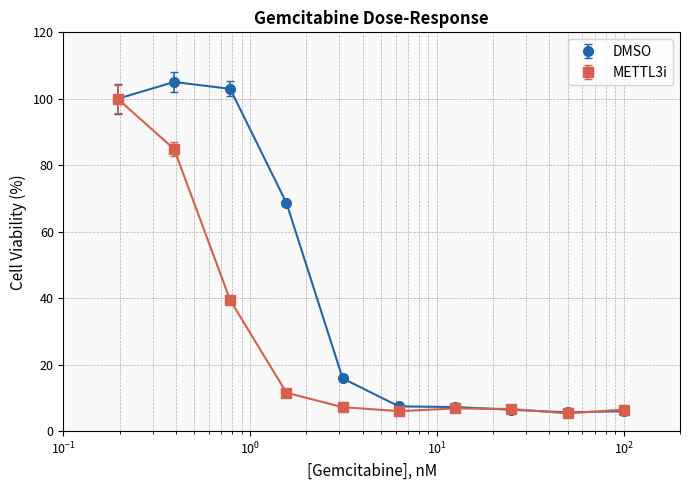

Rank the series by their maximum value, from highest to lowest.

DMSO, METTL3i